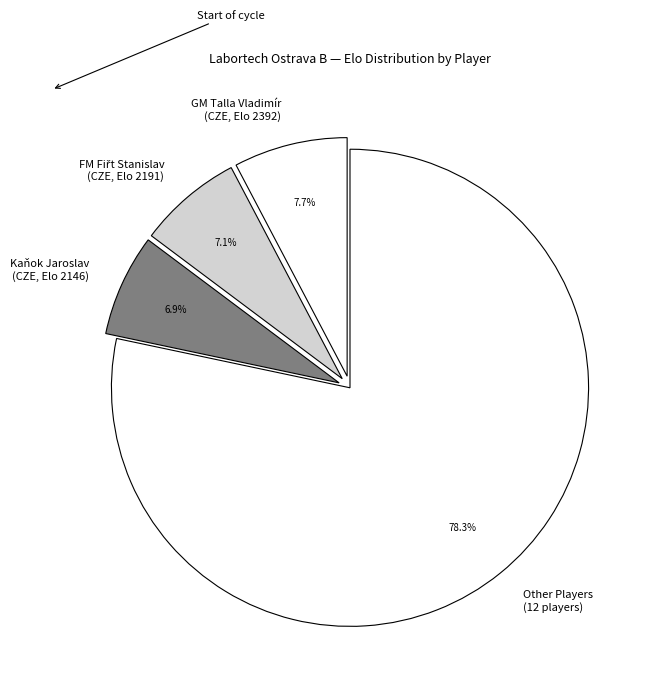

Which has a higher value, GM Talla Vladimír (CZE, Elo 2392) or Kaňok Jaroslav (CZE, Elo 2146)?

GM Talla Vladimír (CZE, Elo 2392)